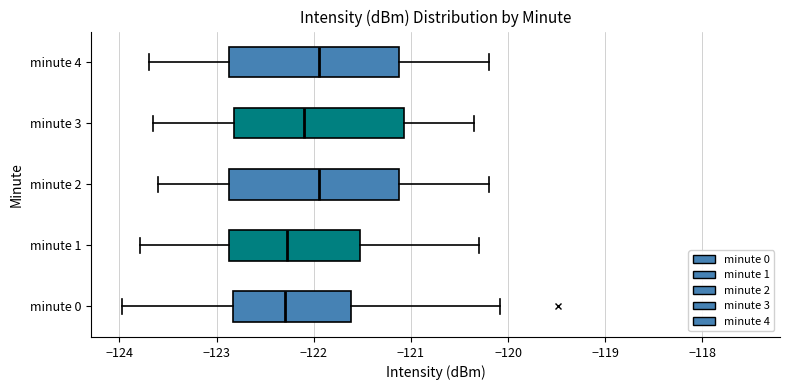

Reading bottom to top, transcribe this box plot: for each box, give where its median line is, the range the box spans, and where its two whiskers end, as read against the x-axis. The values are not printed on the chart, so give them approximately, as read against the axis.

minute 0: median -122.3, box -122.8 to -121.6, whiskers -124.0 to -120.1
minute 1: median -122.3, box -122.9 to -121.5, whiskers -123.8 to -120.3
minute 2: median -121.9, box -122.9 to -121.1, whiskers -123.6 to -120.2
minute 3: median -122.1, box -122.8 to -121.1, whiskers -123.6 to -120.3
minute 4: median -121.9, box -122.9 to -121.1, whiskers -123.7 to -120.2